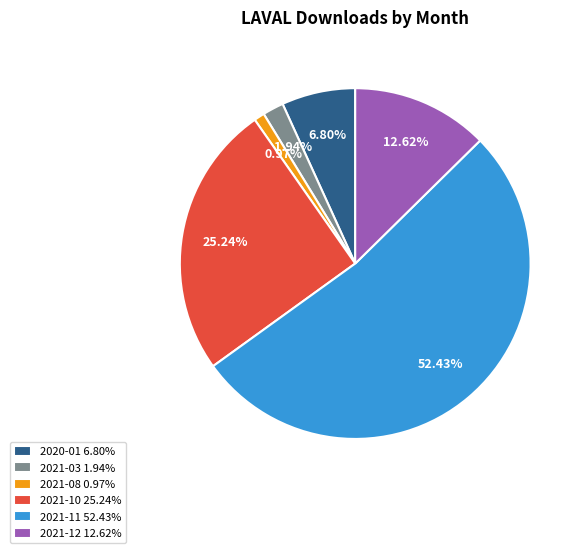

Do 2021-08 0.97% and 2021-12 12.62% together represent more than half of the pie?

No